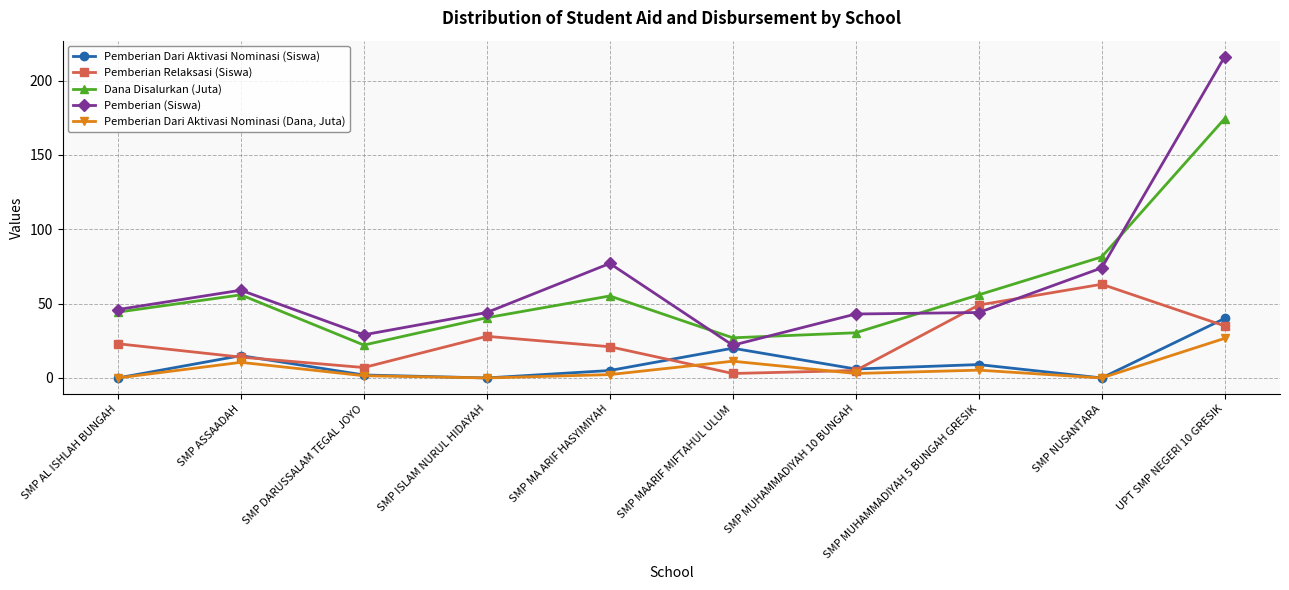

Does the chart have visible grid lines?

Yes